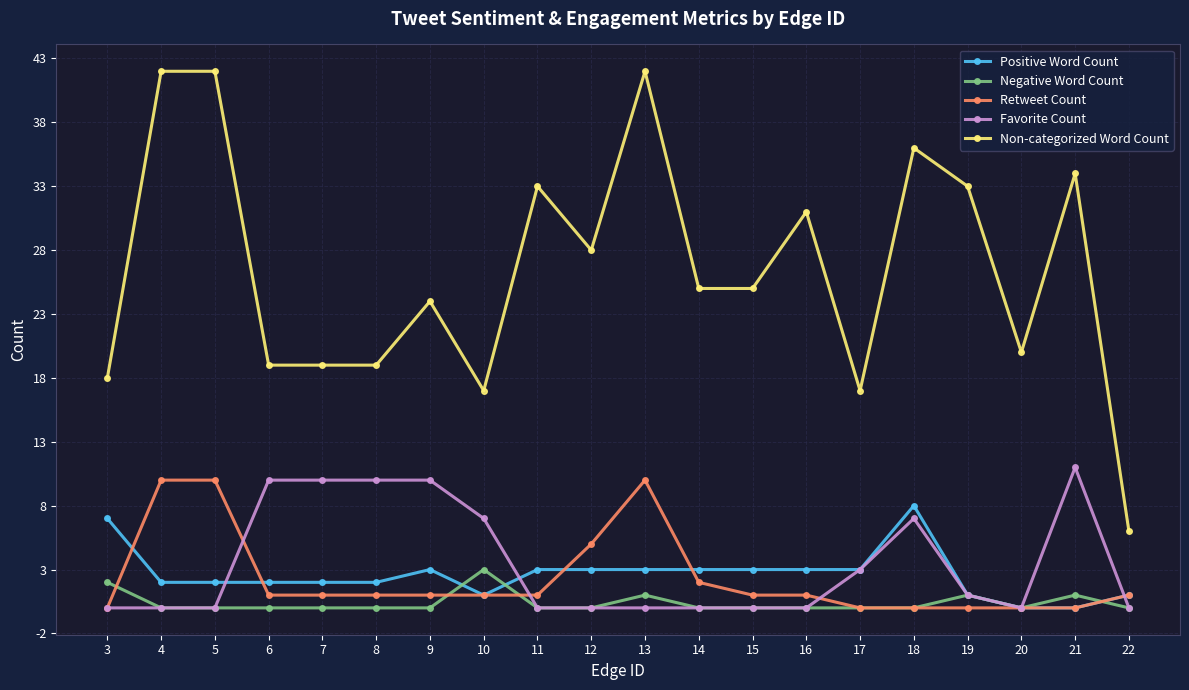

How many lines are shown in the chart?

5